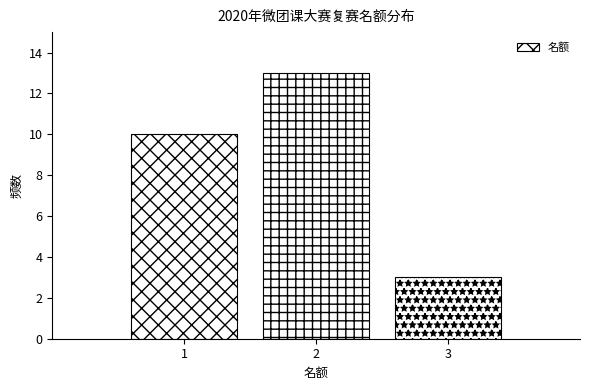

Reading left to right, what are all the values shown in this chart?

1=10	2=13	3=3